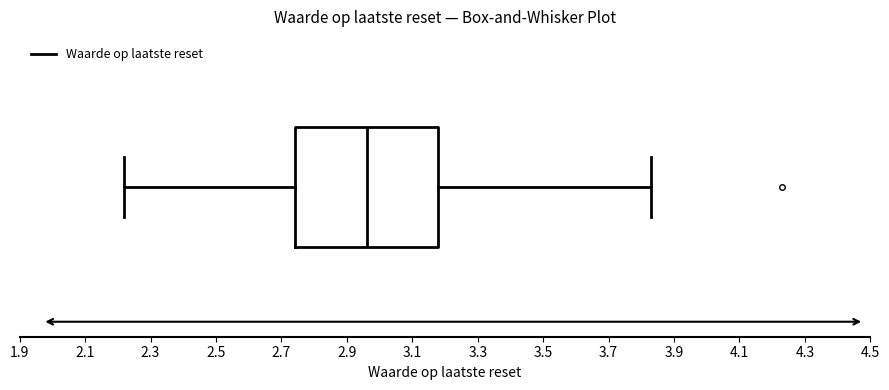

Transcribe this box plot: give where the median line is, the range the box spans, and where the two whiskers end, as read against the x-axis. The values are not printed on the chart, so give them approximately, as read against the axis.

median 2.96, box 2.74 to 3.18, whiskers 2.22 to 3.84